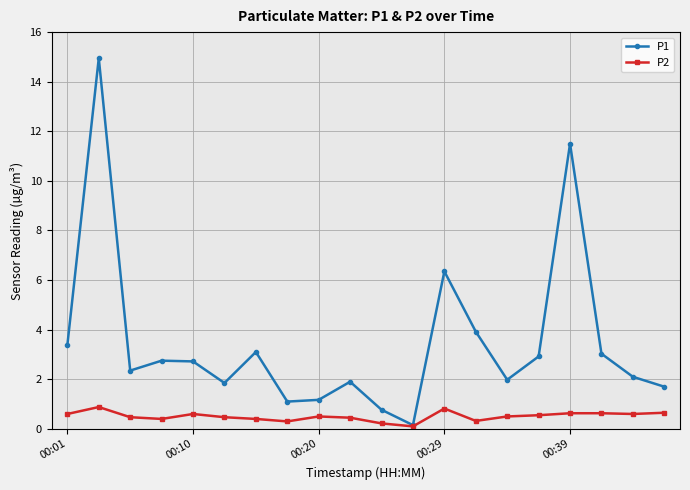

What is the difference between the maximum and second lowest values in the P2 series?

0.7